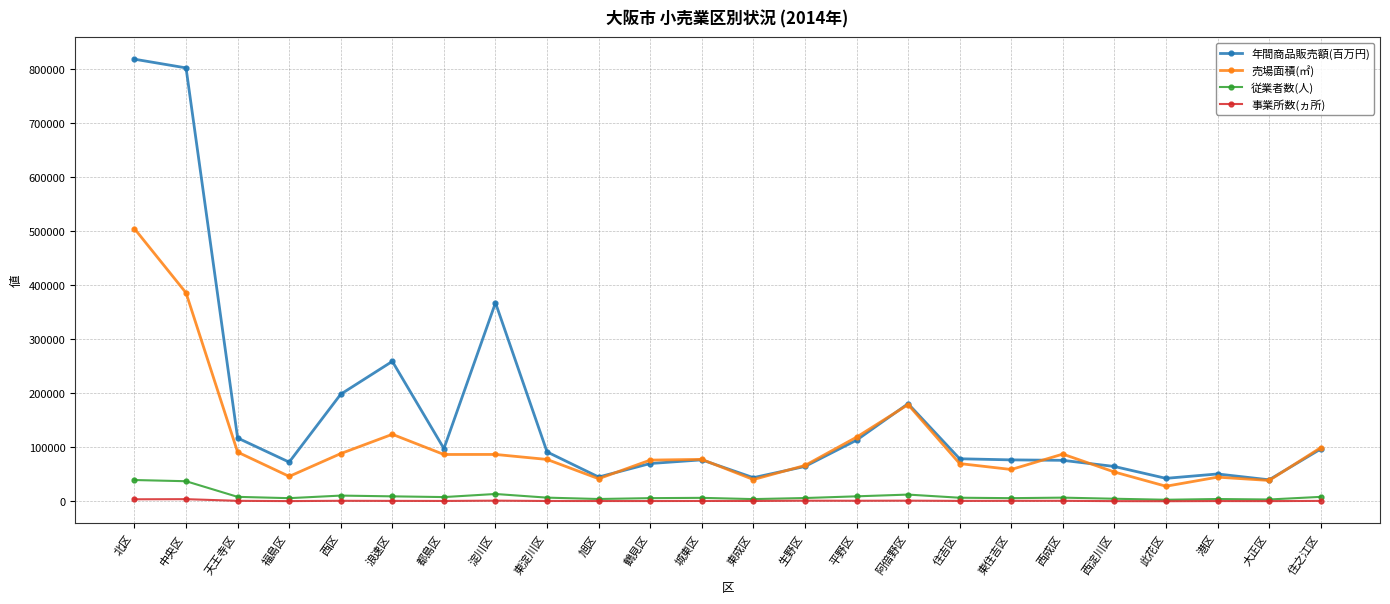

Is it true that 売場面積(㎡) equals 86753 at 都島区?

True